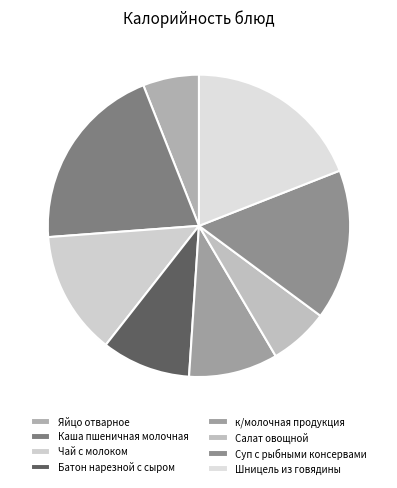

True or false: Чай с молоком accounts for 1% of the total.

False